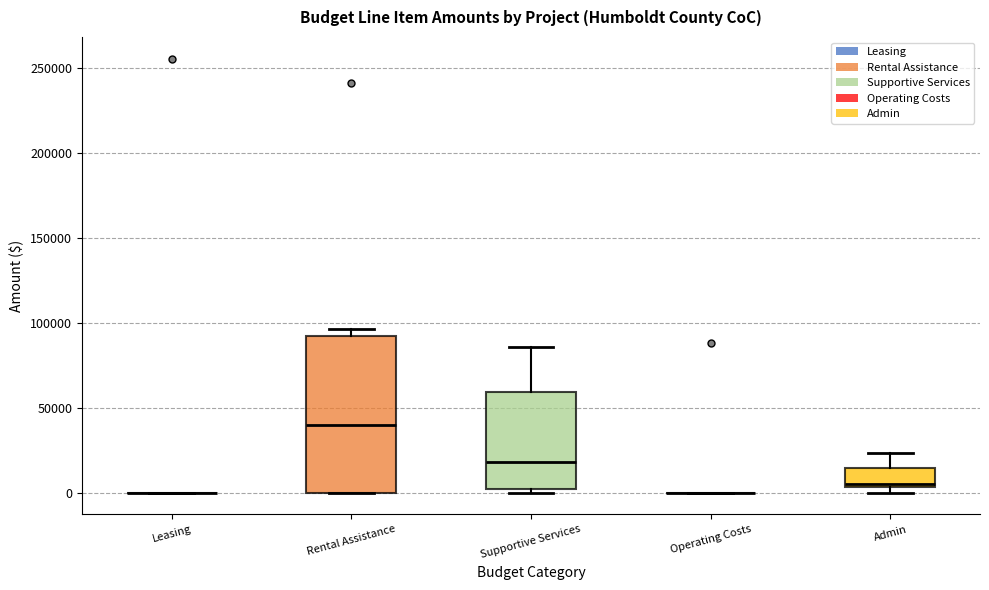

Reading left to right, transcribe this box plot: for each box, give where its median line is, the range the box spans, and where its two whiskers end, as read against the y-axis. The values are not printed on the chart, so give them approximately, as read against the axis.

Leasing: box collapsed to a line at 0, whiskers 0 to 0
Rental Assistance: median 40000, box 0 to 90000, whiskers 0 to 95000
Supportive Services: median 20000, box 0 to 60000, whiskers 0 (just below the box's lower edge) to 85000
Operating Costs: box collapsed to a line at 0, whiskers 0 to 0
Admin: median 5000 (just above the box's lower edge), box 5000 to 15000, whiskers 0 to 25000